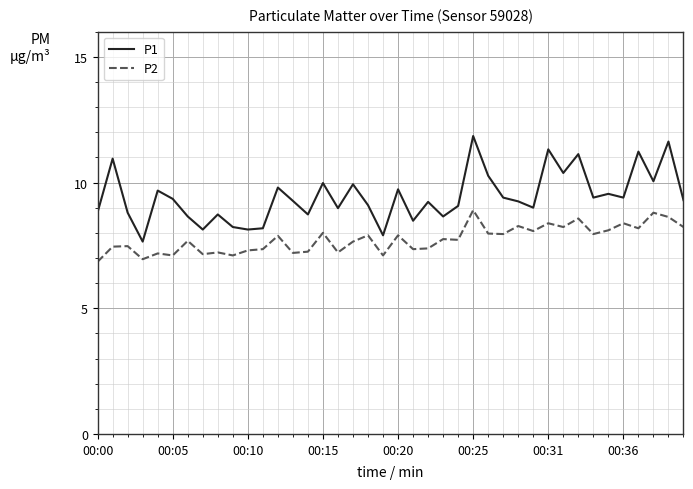

Which series has the largest total across all categories?

P1